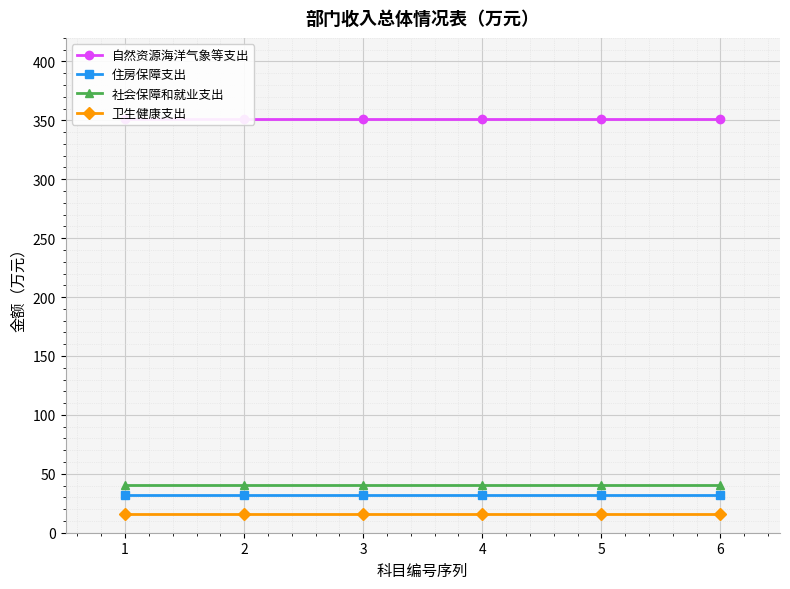

Count the number of data series in this chart.

4